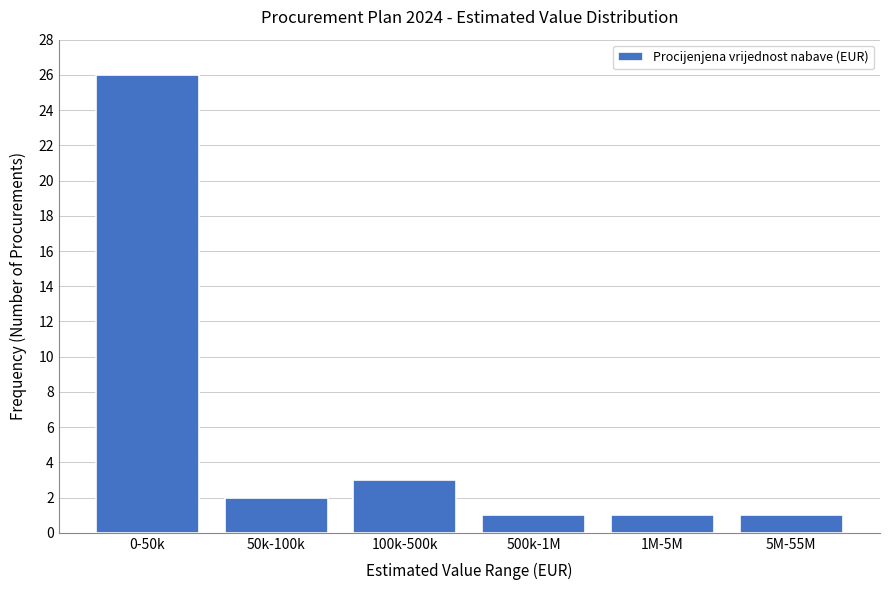

Reading left to right, extract all data points from this chart.

26	2	3	1	1	1